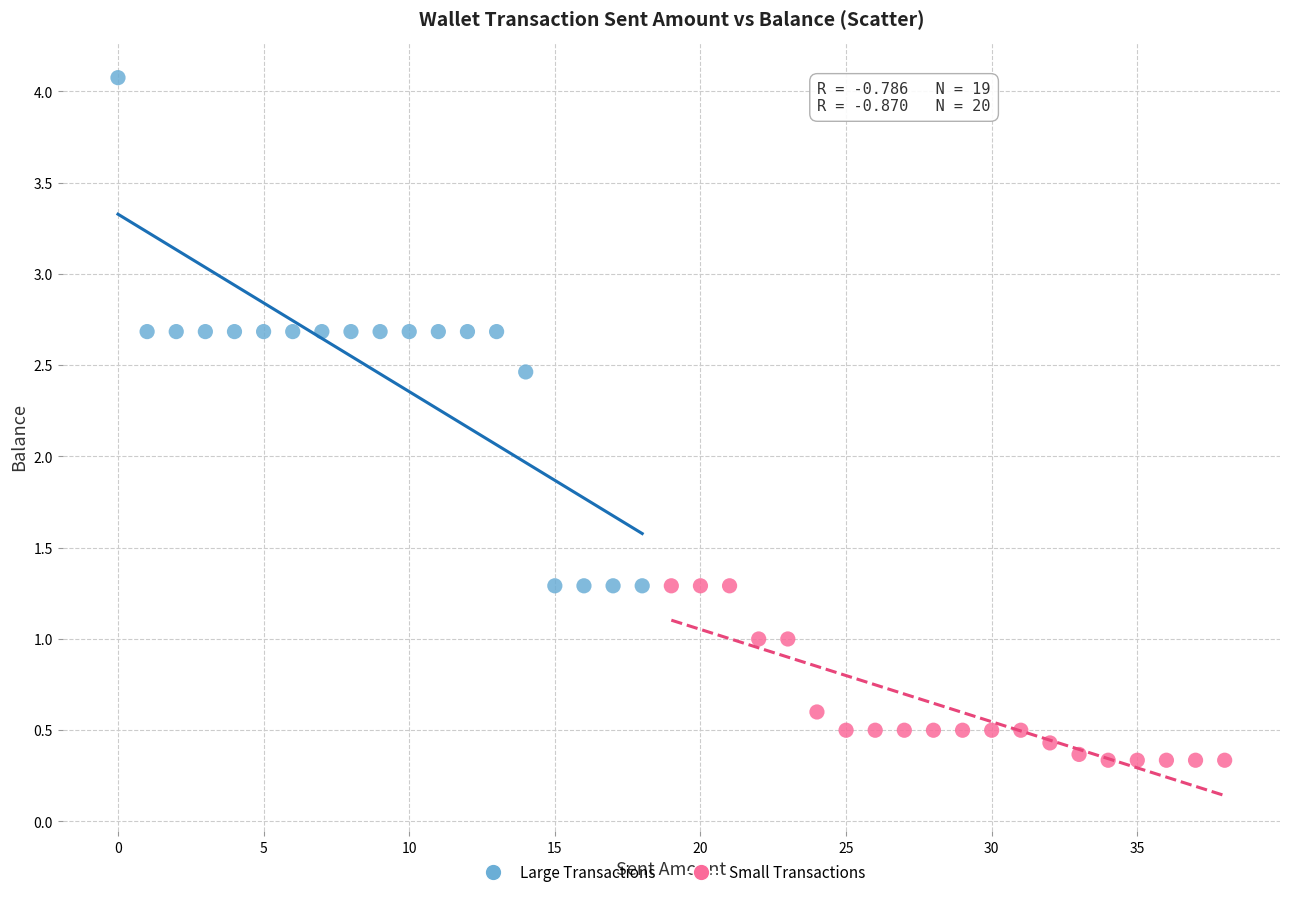

Which series has the largest Y range (max minus min)?

Large Transactions